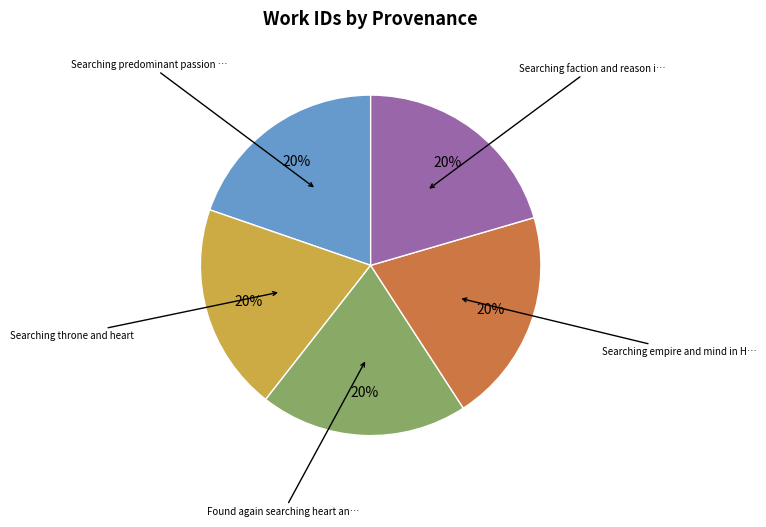

To the nearest percent, what is the average slice percentage?

20%